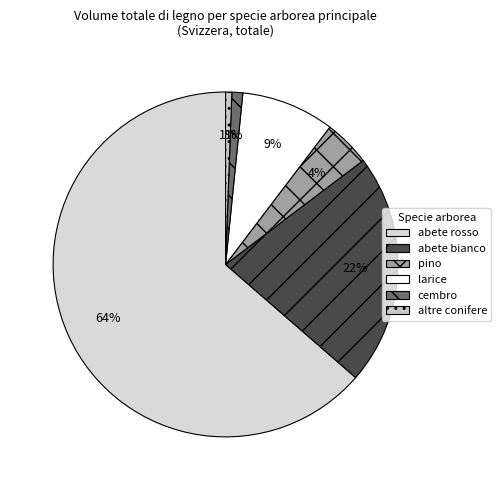

To the nearest percent, what portion does larice represent?

9%